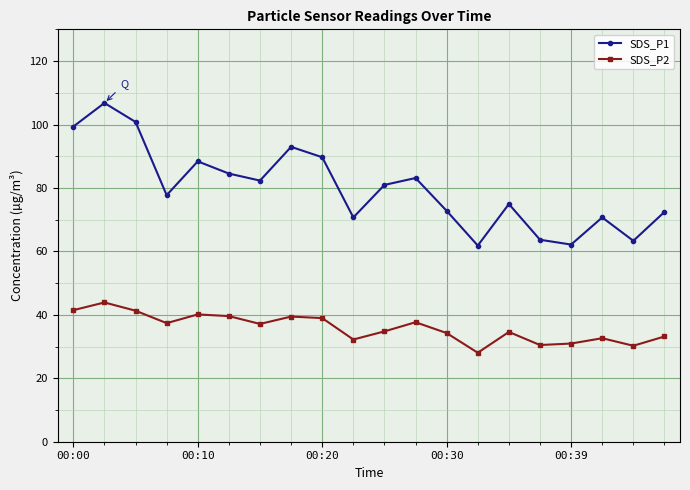

List the series in order of their peak value, lowest first.

SDS_P2, SDS_P1